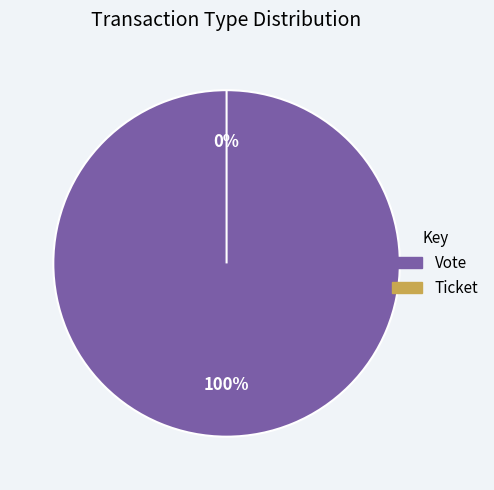

The Ticket slice represents 0% of the pie. True or false?

True